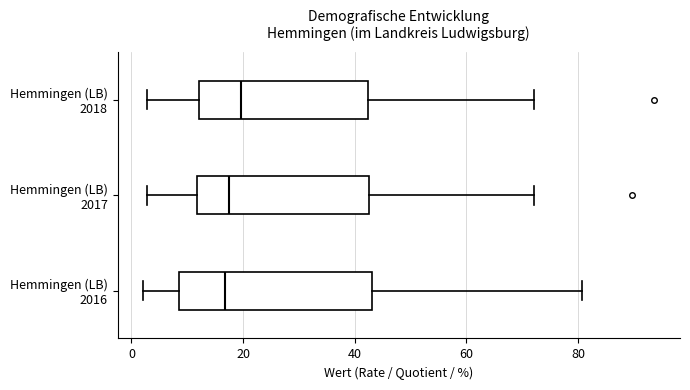

Which box's median line is the furthest to the right?

Hemmingen (LB) 2018